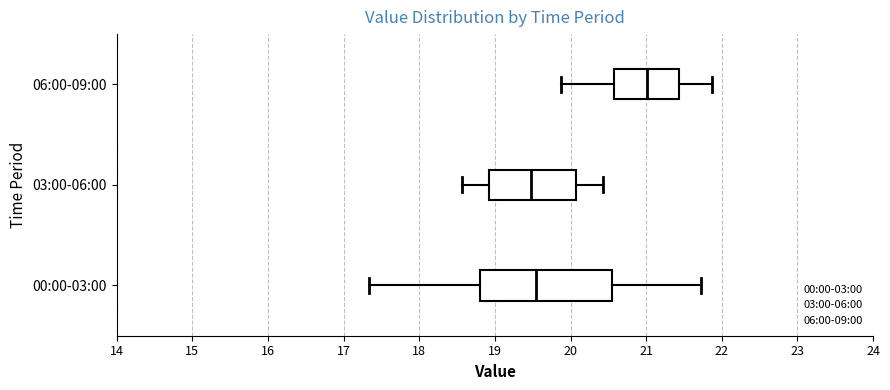

Reading bottom to top, read every box against the x-axis: the position of its median line, the range the box covers, and the ends of its whiskers. The values are not printed on the chart, so give them approximately, as read against the axis.

00:00-03:00: median 19.6, box 18.8 to 20.5, whiskers 17.3 to 21.7
03:00-06:00: median 19.5, box 18.9 to 20.1, whiskers 18.6 to 20.4
06:00-09:00: median 21.0, box 20.6 to 21.4, whiskers 19.9 to 21.9